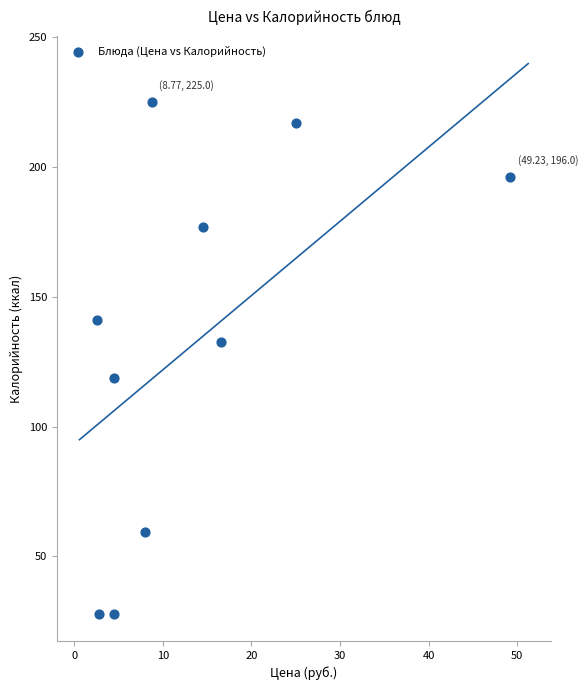

What is the range of X values (max minus min)?

46.6